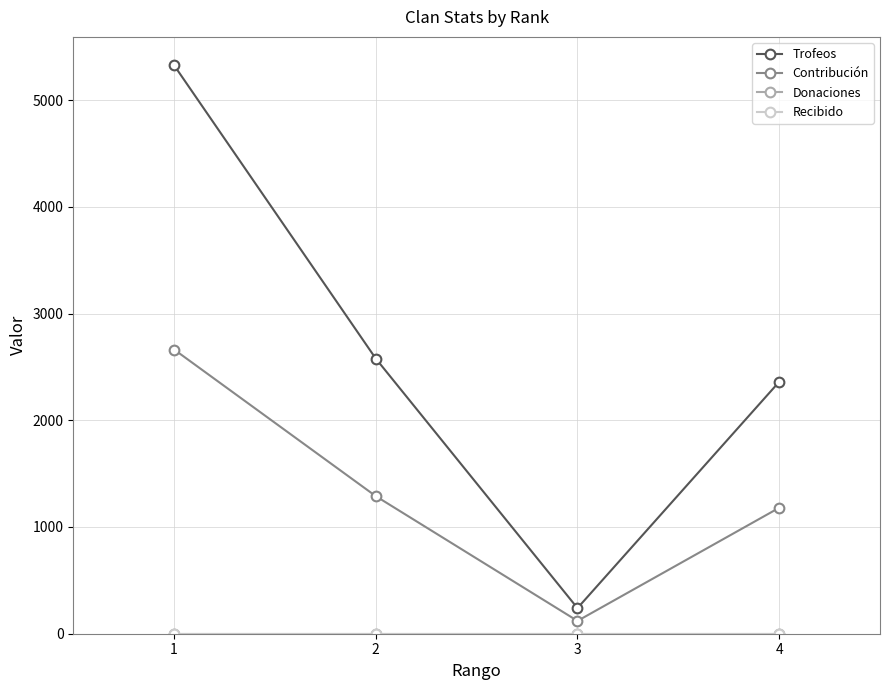

At 4, list the series in order from smallest to largest.

Donaciones, Recibido, Contribución, Trofeos